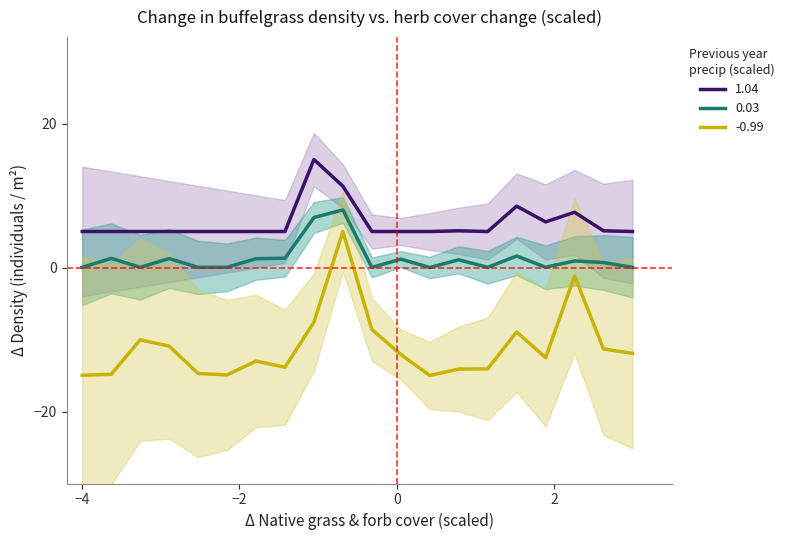

What is the highest value of the -0.99 series?

5.0